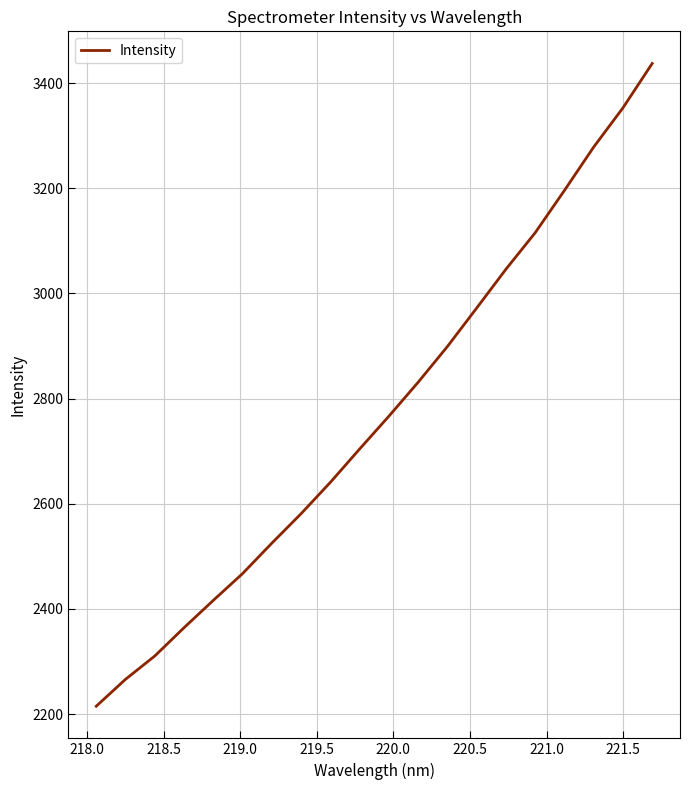

What is the maximum value shown in the chart?

3437.2